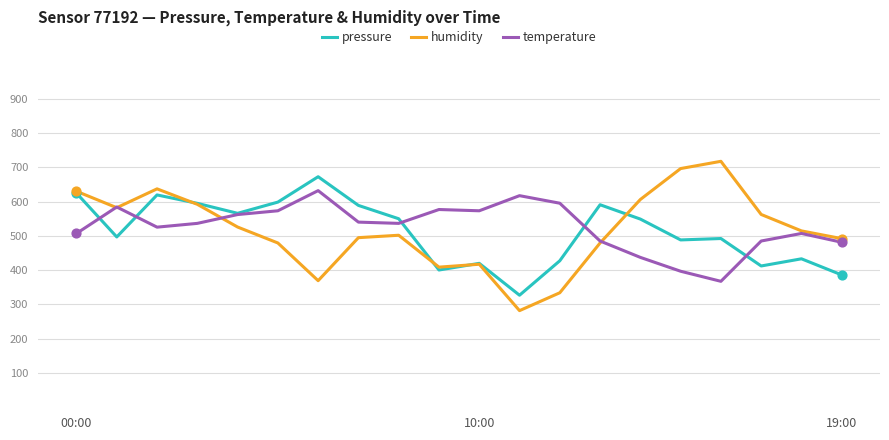

Which series has the widest spread of values?

humidity